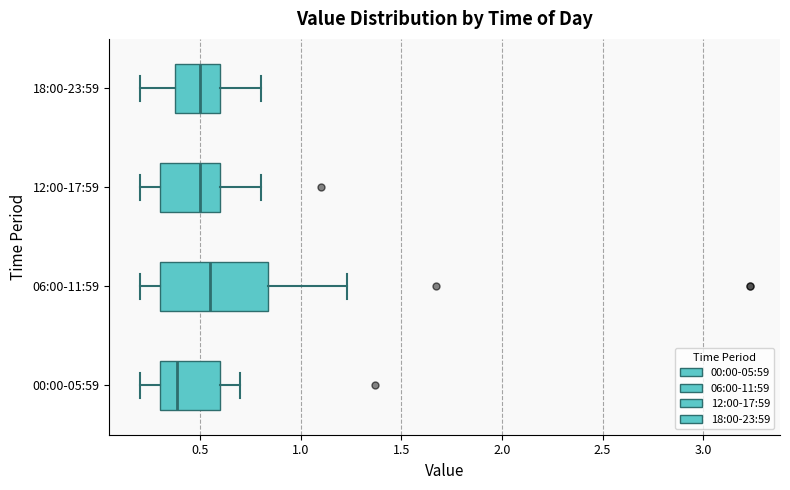

Reading bottom to top, transcribe this box plot: for each box, give where its median line is, the range the box spans, and where its two whiskers end, as read against the x-axis. The values are not printed on the chart, so give them approximately, as read against the axis.

00:00-05:59: median 0.40, box 0.30 to 0.60, whiskers 0.20 to 0.70
06:00-11:59: median 0.55, box 0.30 to 0.85, whiskers 0.20 to 1.25
12:00-17:59: median 0.50, box 0.30 to 0.60, whiskers 0.20 to 0.80
18:00-23:59: median 0.50, box 0.40 to 0.60, whiskers 0.20 to 0.80